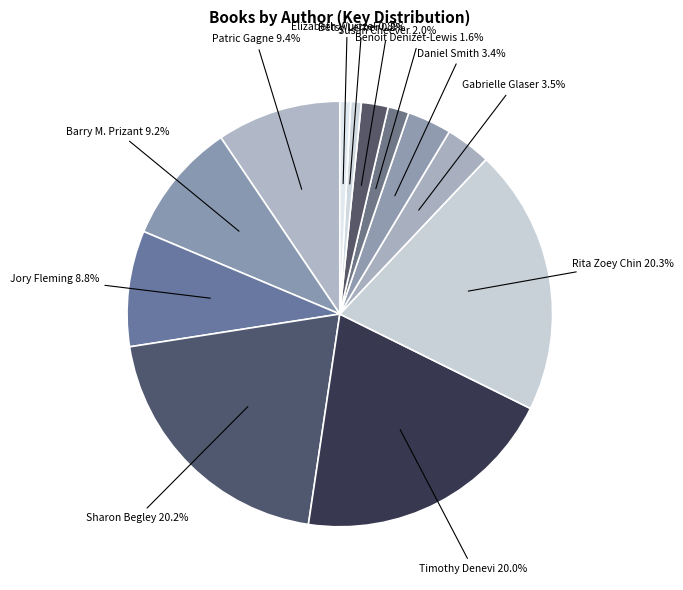

Is the sum of Elizabeth Wurtzel and Patric Gagne greater than half?

No